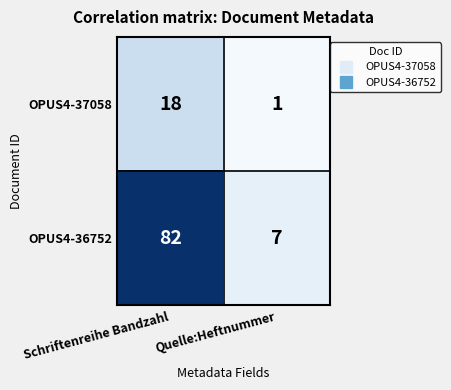

Reading left to right, extract all data points from this chart.

OPUS4-37058: Schriftenreihe Bandzahl=18	Quelle:Heftnummer=1
OPUS4-36752: Schriftenreihe Bandzahl=82	Quelle:Heftnummer=7